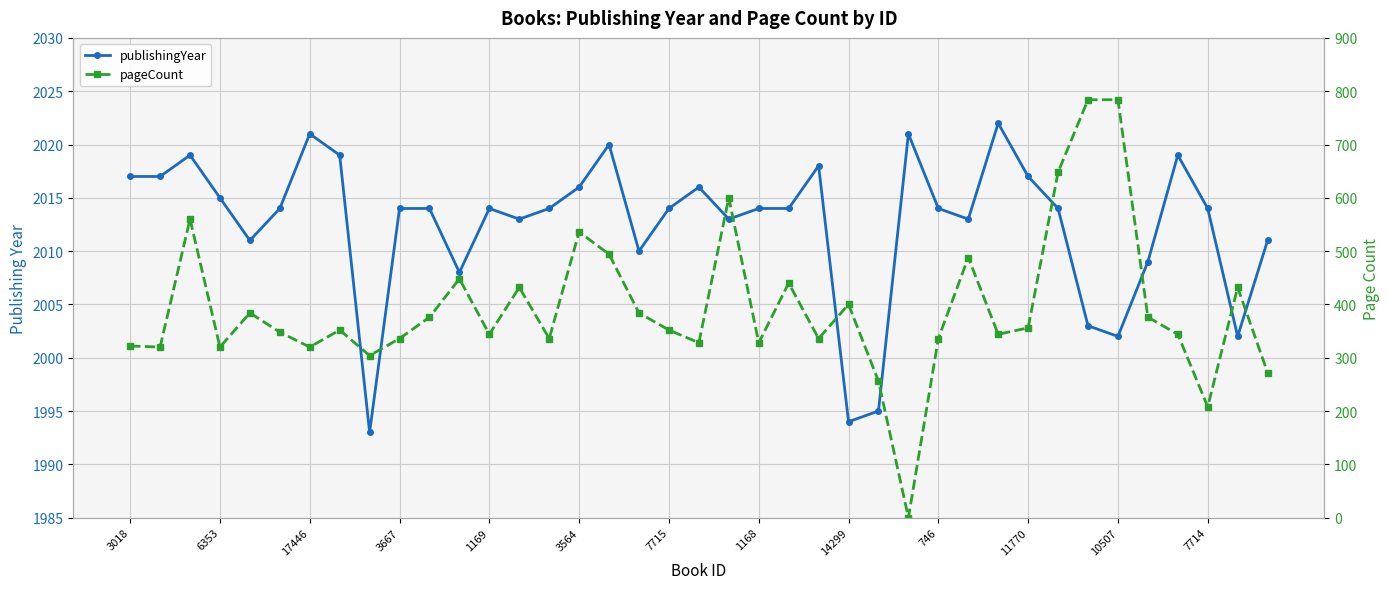

Which has a higher value, 10507 or 38?

38